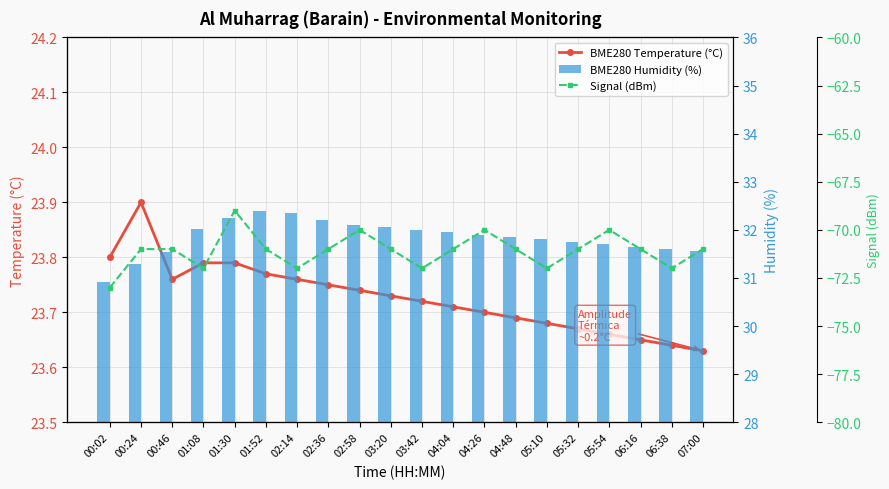

What is the difference between the BME280 Humidity (%) values at 05:32 and 01:52?

0.6